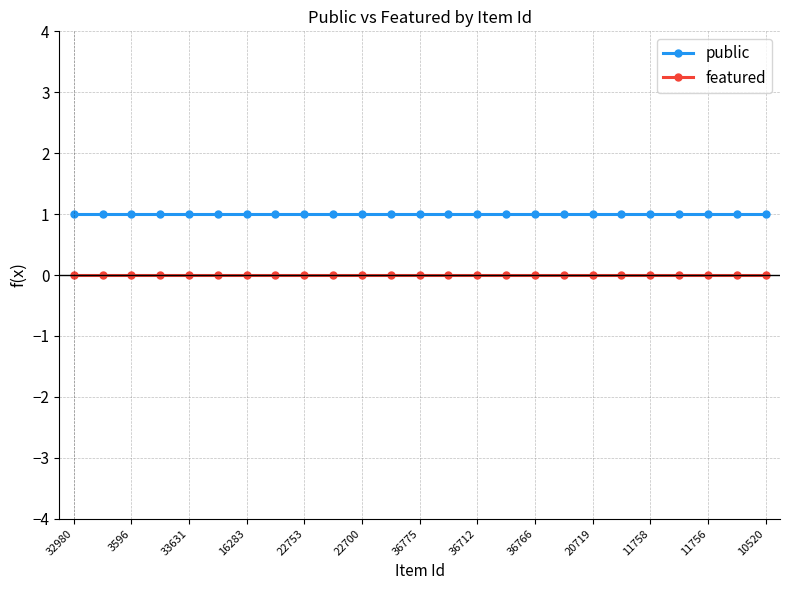

Rank the series by their maximum value, from lowest to highest.

featured, public